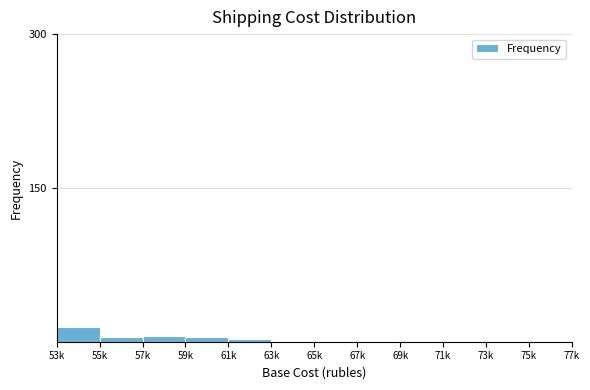

True or false: the data shows 25 at 53k.

False